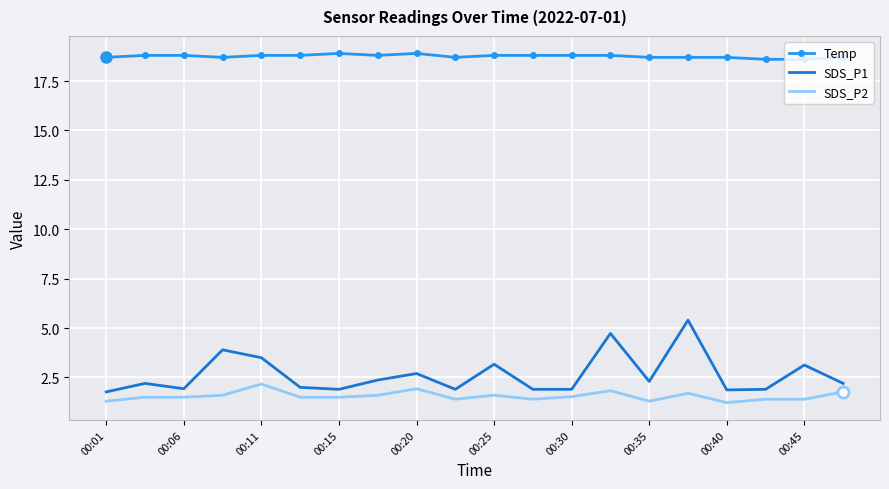

Rank the series by their maximum value, from lowest to highest.

SDS_P2, SDS_P1, Temp